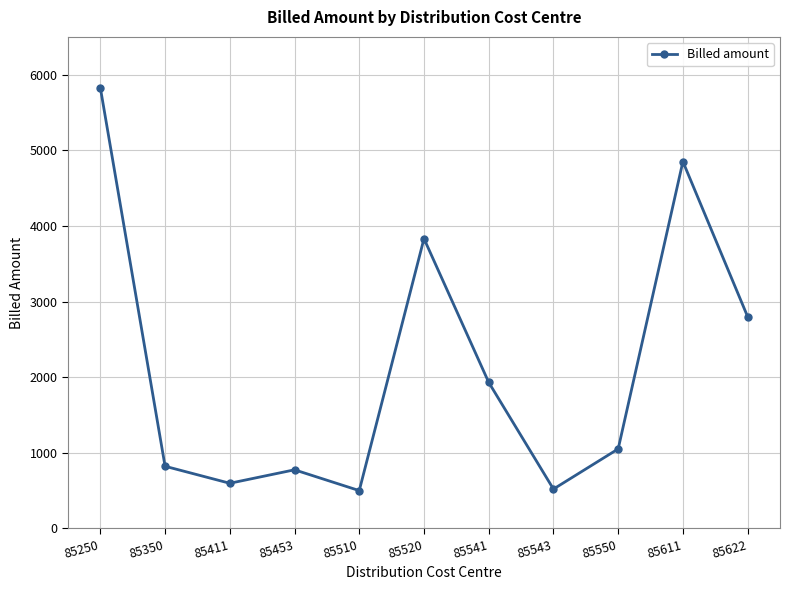

How many interior local peaks (higher than both neighbors) does the data have?

3